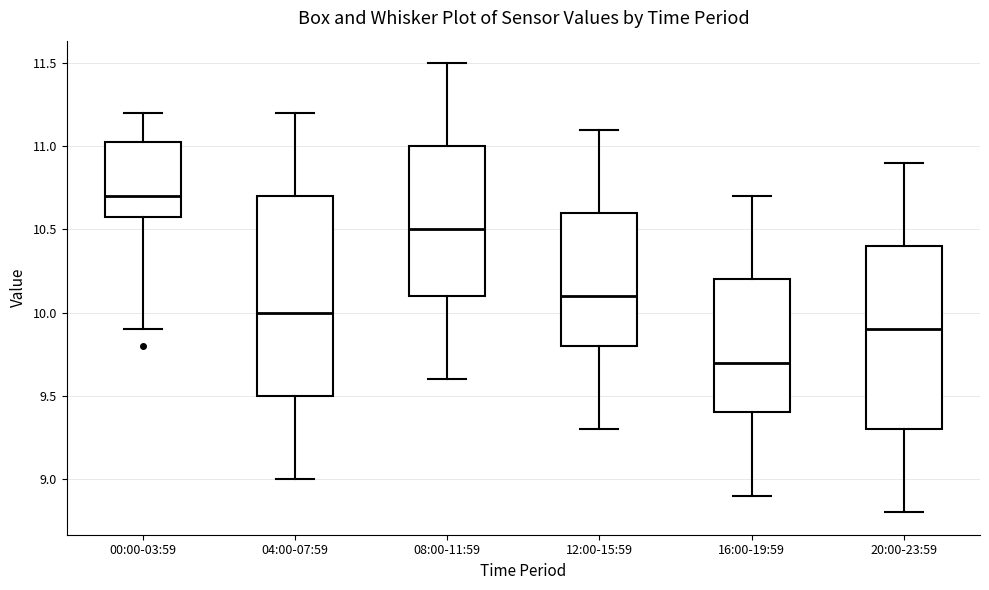

Which box's median line is the highest?

00:00-03:59